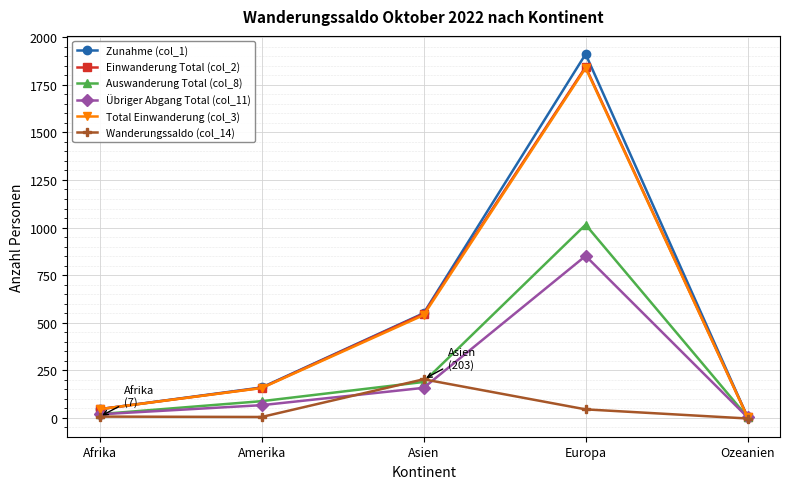

Count the number of categories in the chart.

5